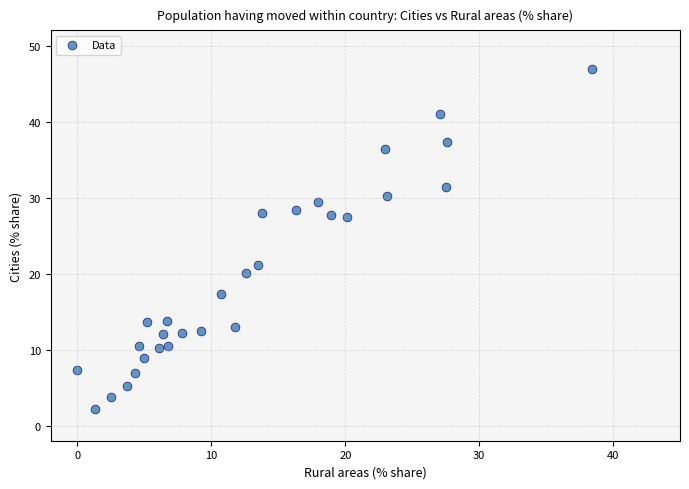

What Y value in the scatter plot is closest to 24?

21.1